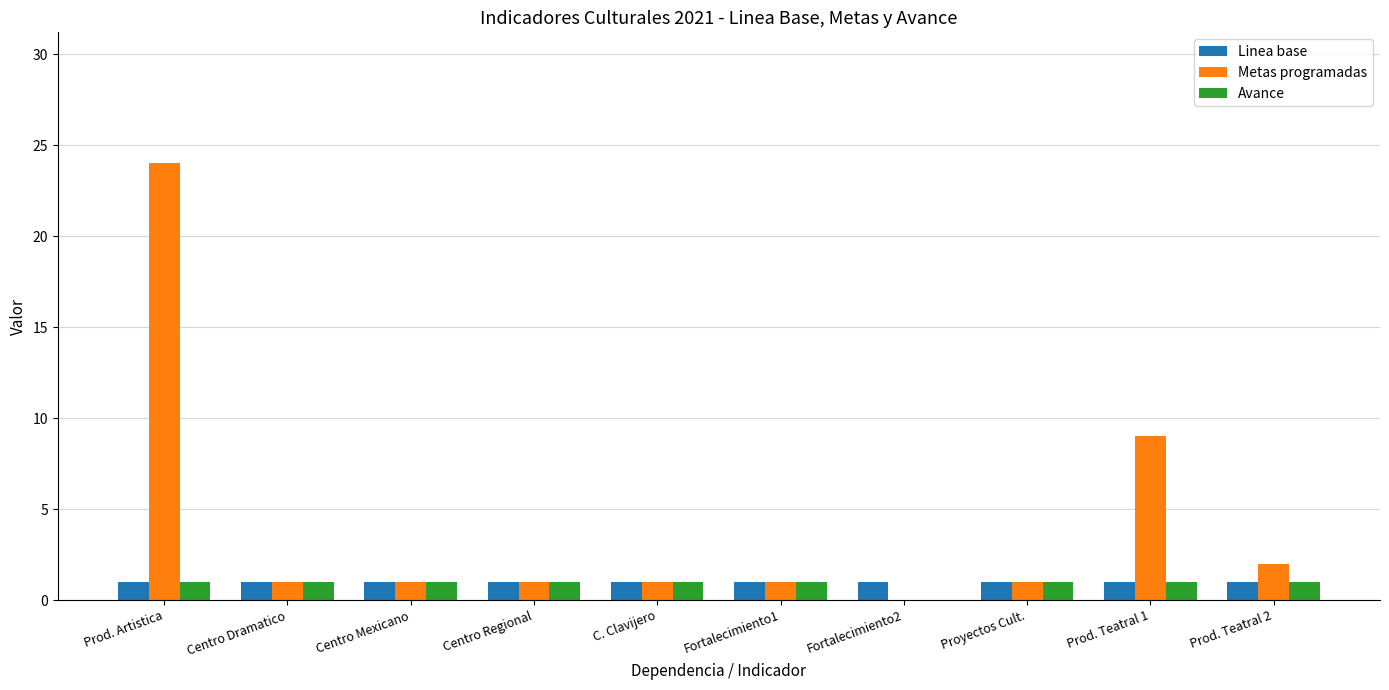

Reading right to left, list all the values displayed in this chart.

Linea base: Prod. Teatral 2=1	Prod. Teatral 1=1	Proyectos Cult.=1	Fortalecimiento2=1	Fortalecimiento1=1	C. Clavijero=1	Centro Regional=1	Centro Mexicano=1	Centro Dramatico=1	Prod. Artistica=1
Metas programadas: Prod. Teatral 2=2	Prod. Teatral 1=9	Proyectos Cult.=1	Fortalecimiento2=0	Fortalecimiento1=1	C. Clavijero=1	Centro Regional=1	Centro Mexicano=1	Centro Dramatico=1	Prod. Artistica=24
Avance: Prod. Teatral 2=1	Prod. Teatral 1=1	Proyectos Cult.=1	Fortalecimiento2=0	Fortalecimiento1=1	C. Clavijero=1	Centro Regional=1	Centro Mexicano=1	Centro Dramatico=1	Prod. Artistica=1